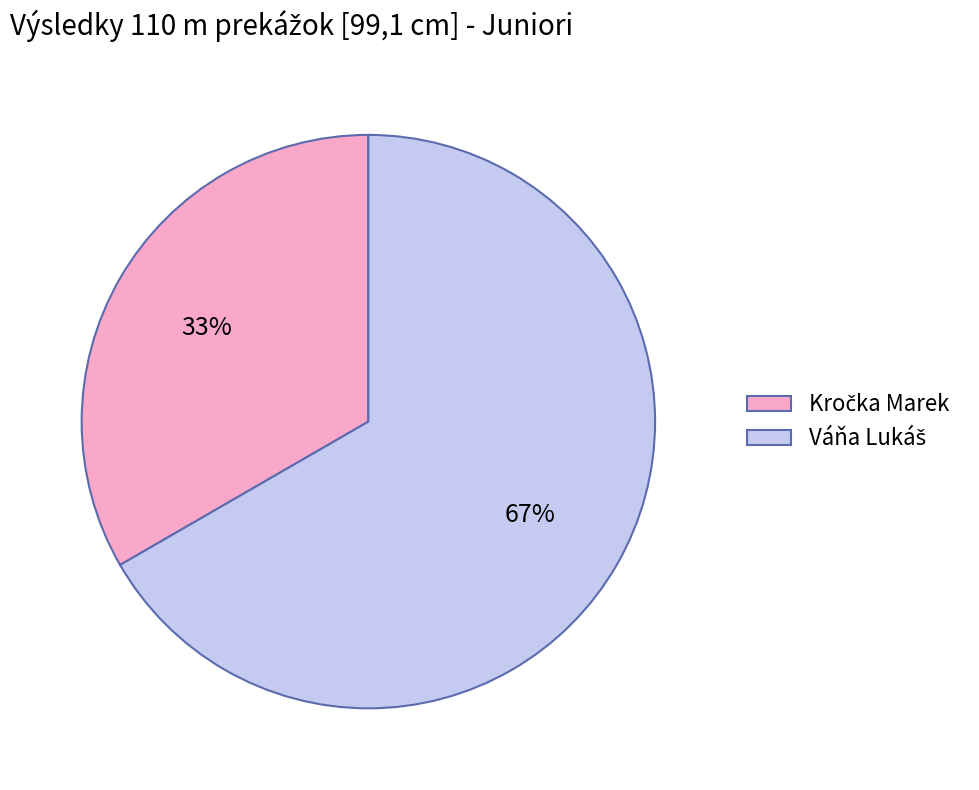

Is there any slice that represents more than half of the pie?

Yes